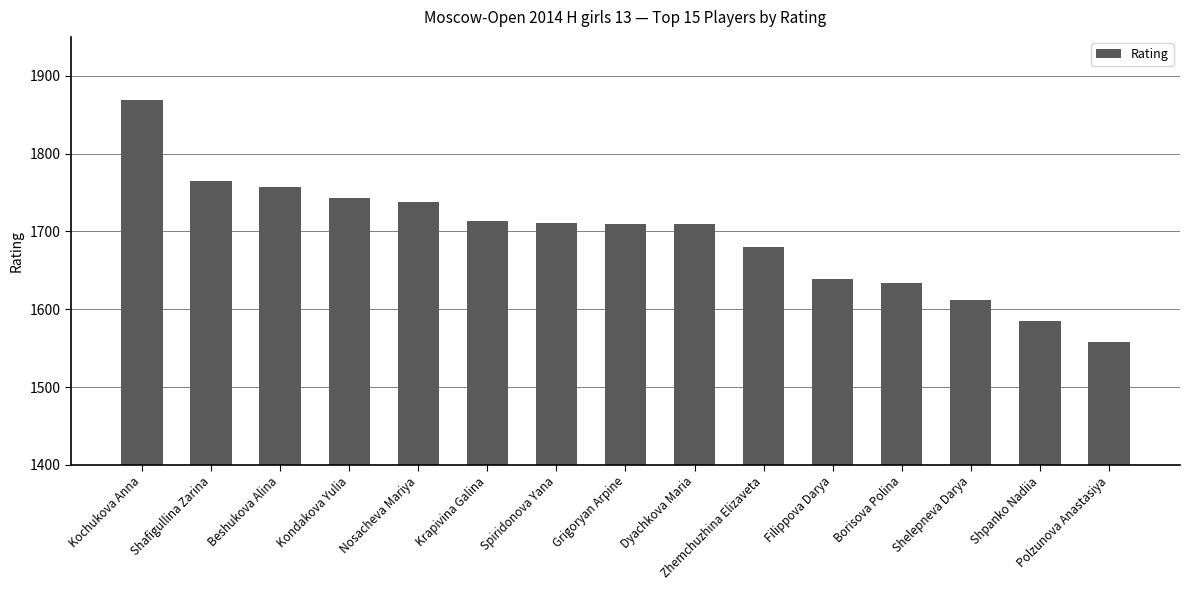

The value at Shelepneva Darya is 1612. True or false?

True